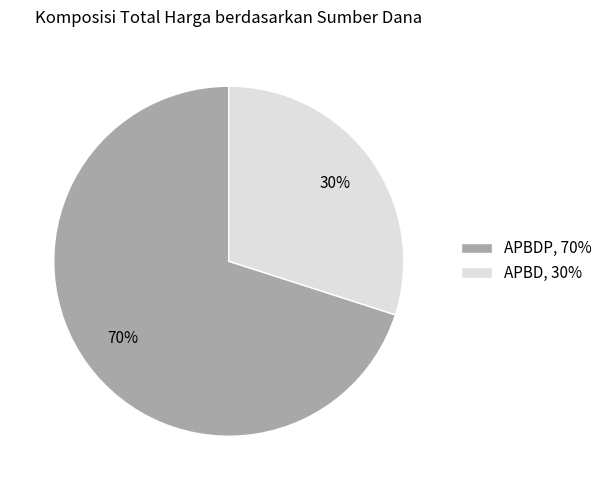

True or false: APBDP, 70% accounts for 85% of the total.

False